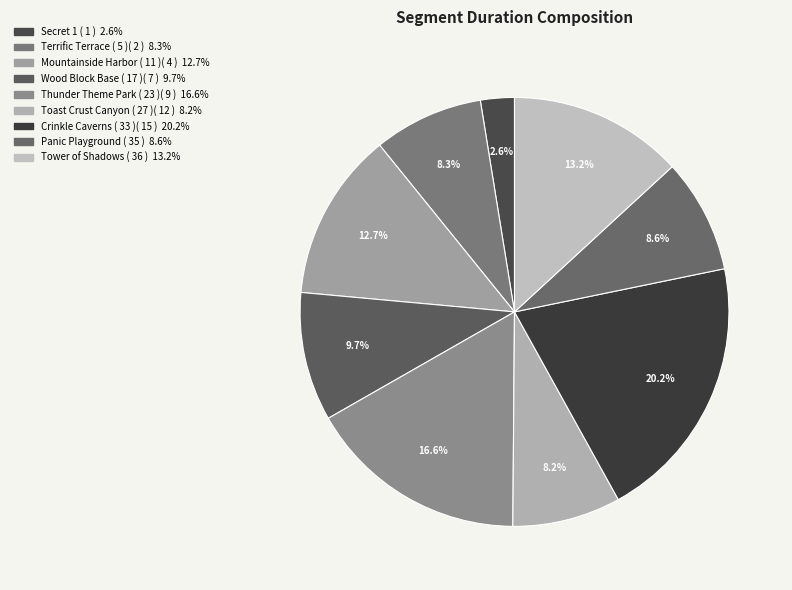

Is Panic Playground ( 35 ) the majority of the pie?

No